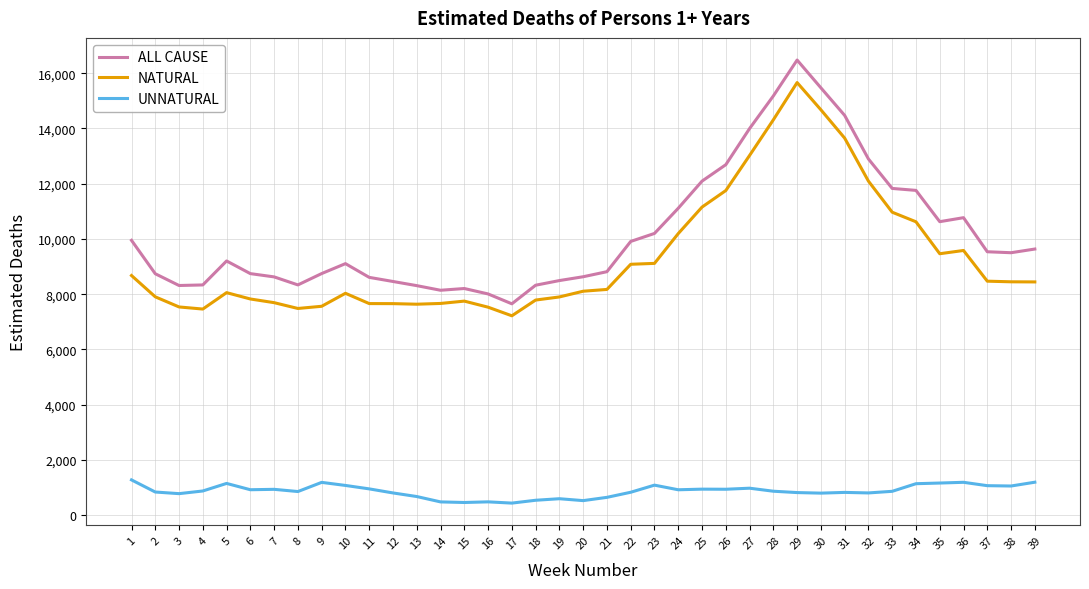

True or false: NATURAL has a value of 4684.1 at 25.

False